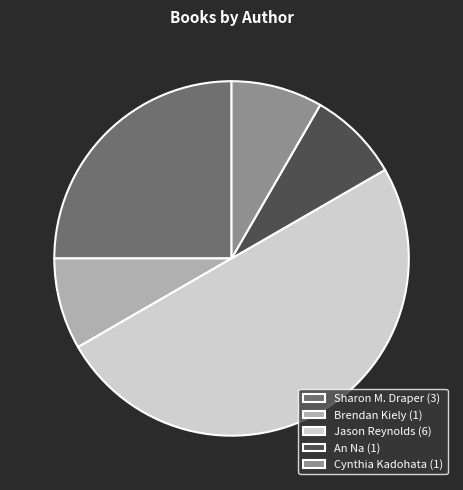

The Jason Reynolds (6) slice represents 43% of the pie. True or false?

False